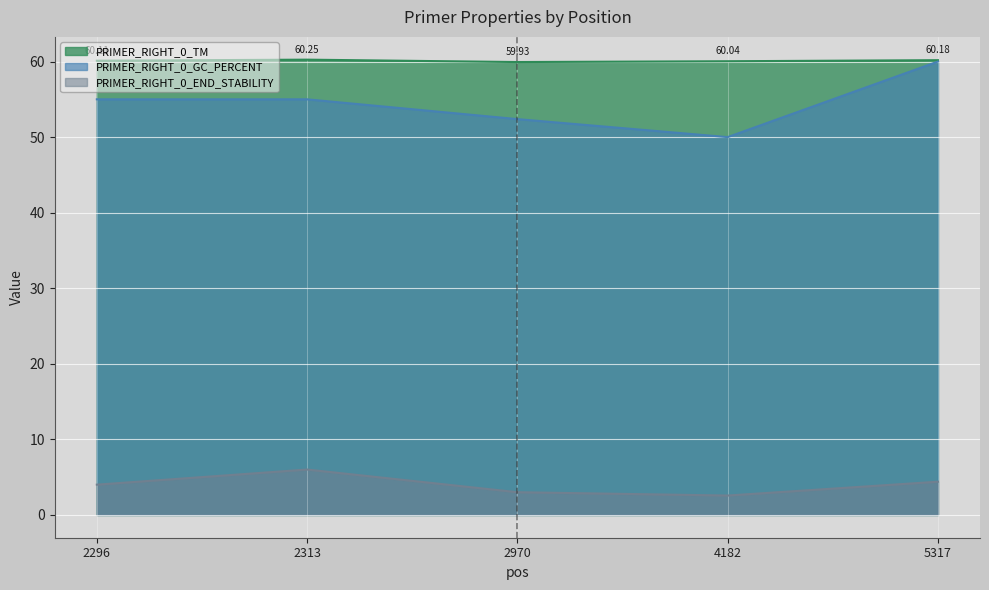

True or false: PRIMER_RIGHT_0_TM and PRIMER_RIGHT_0_GC_PERCENT cross at least once.

False